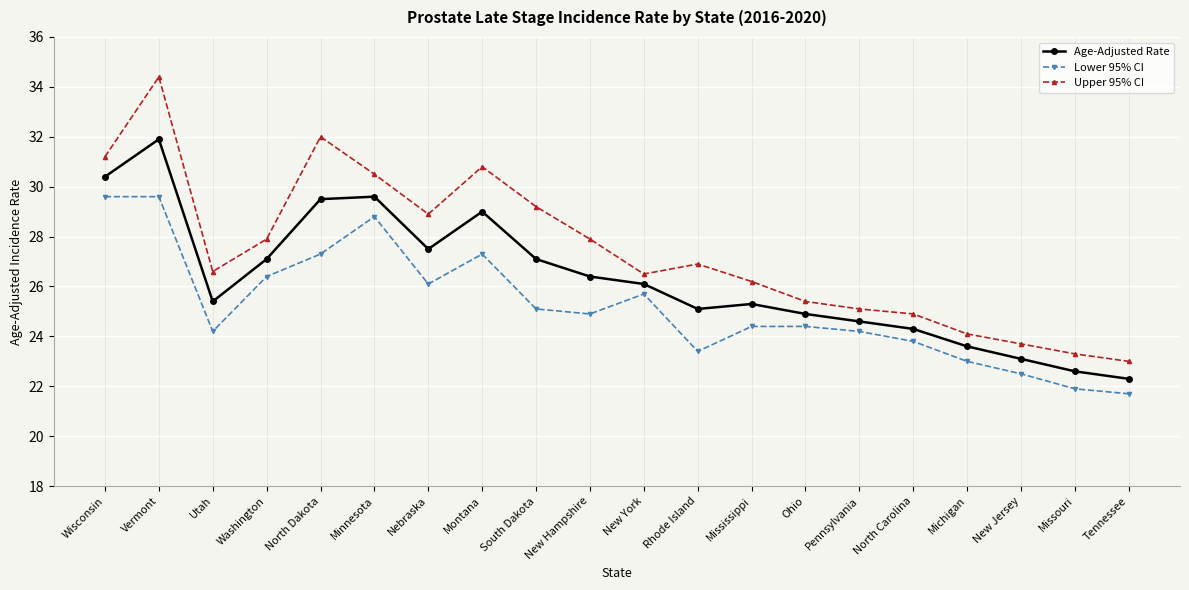

Where does the Age-Adjusted Rate series first go above 26?

Wisconsin